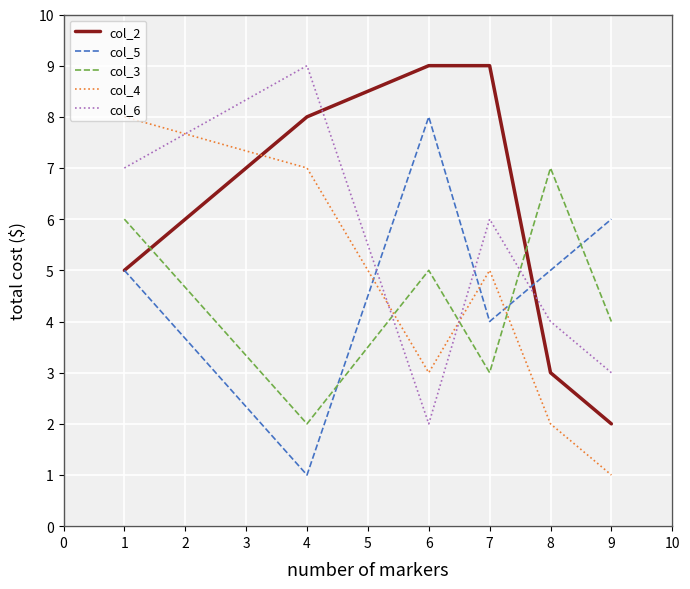

The value of col_4 at 9 is 1. True or false?

True